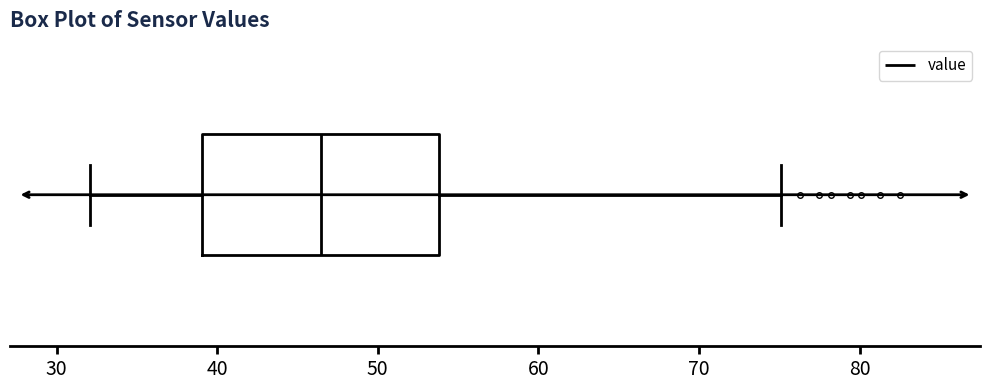

Where is the left edge of the box on the x-axis? The values are not printed on the chart, so give them approximately, as read against the axis.

39